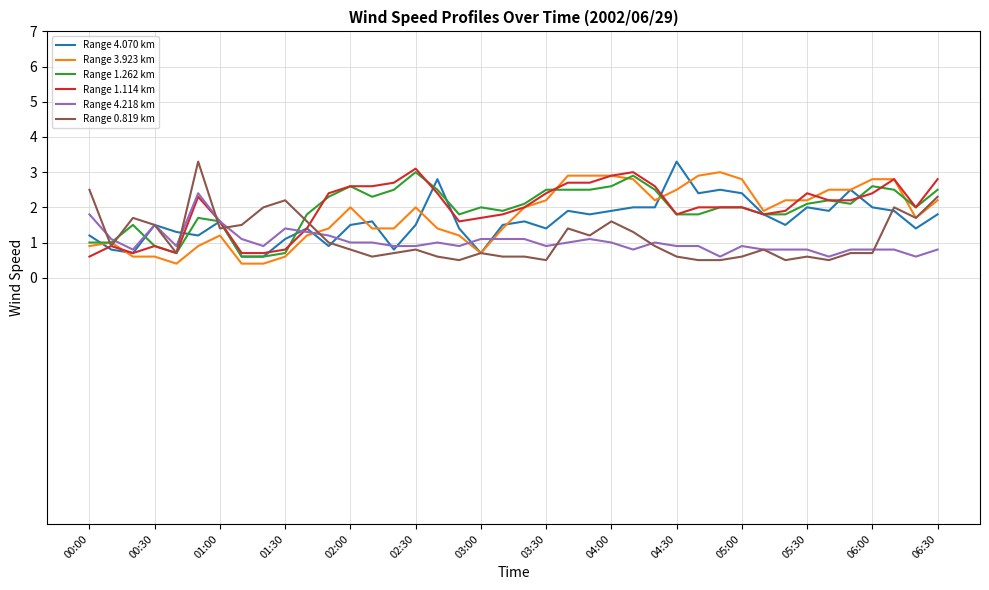

True or false: Range 3.923 km has more than 2 points higher than both neighbors.

True